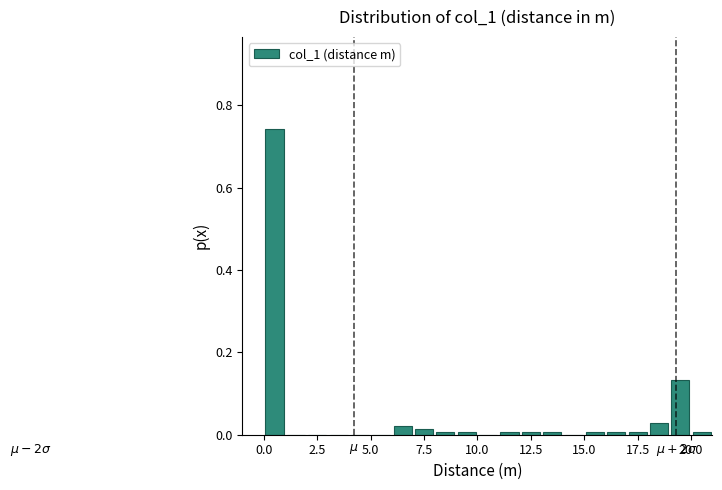

Around what value on the x-axis is the tallest bar? Give the approximate position of its centre, as read against the axis.

0.5